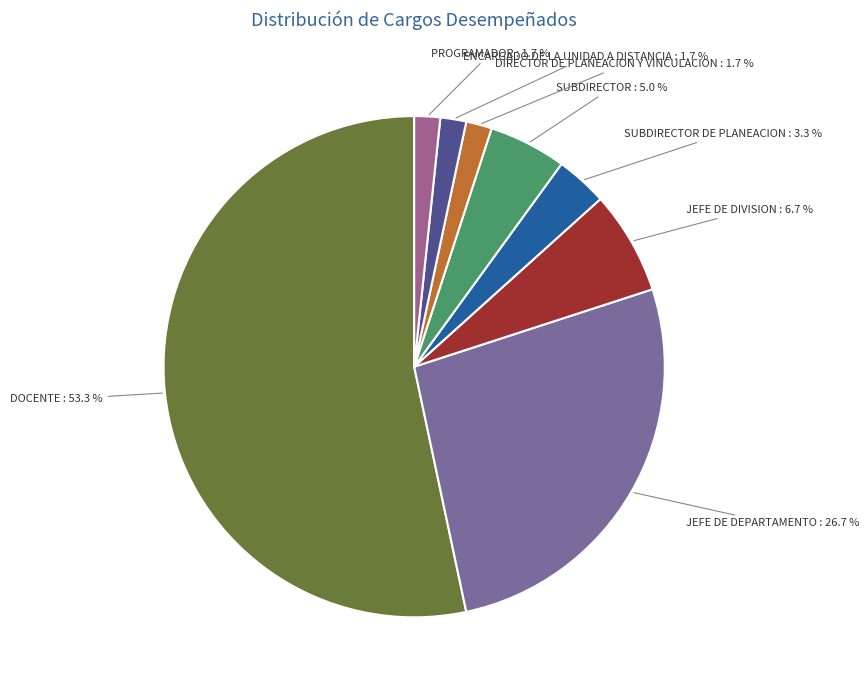

How many segments does this pie chart have?

8